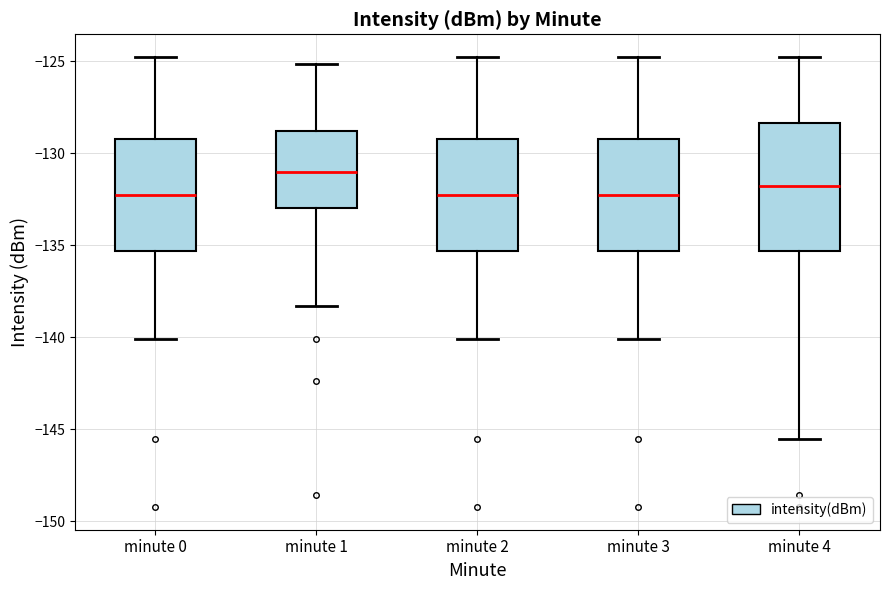

Which box has the highest median line?

minute 1